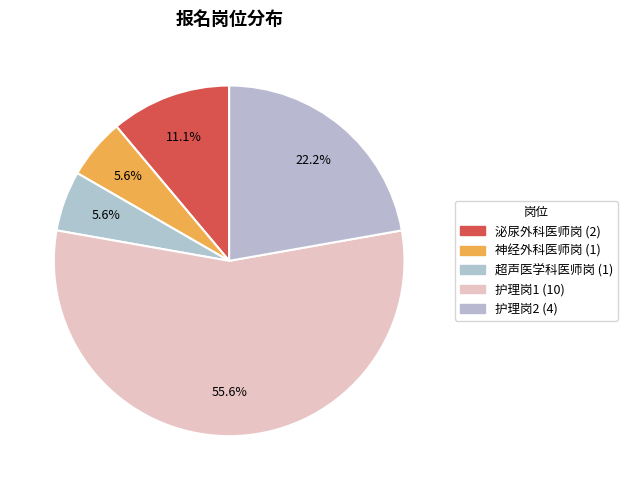

What is the largest slice in the pie chart?

护理岗1